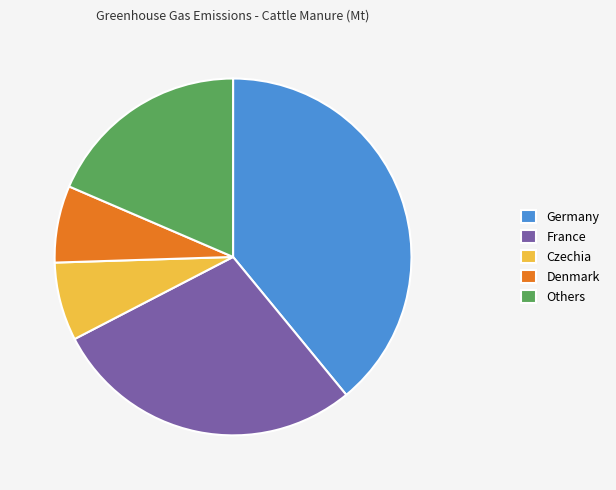

What is the largest slice in the pie chart?

Germany